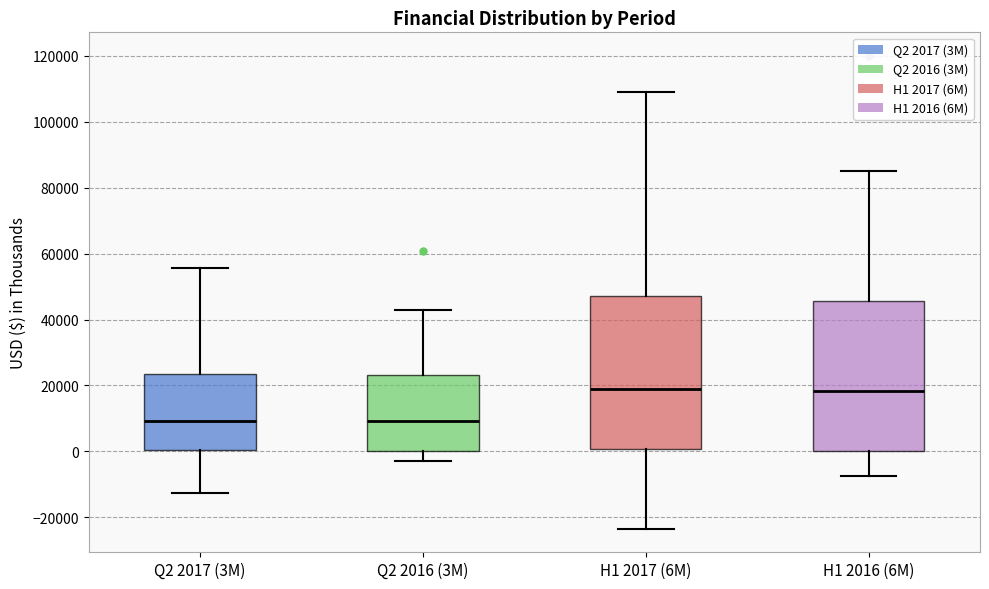

Where does the median line of the box for Q2 2016 (3M) sit on the y-axis? The values are not printed on the chart, so give them approximately, as read against the axis.

10000